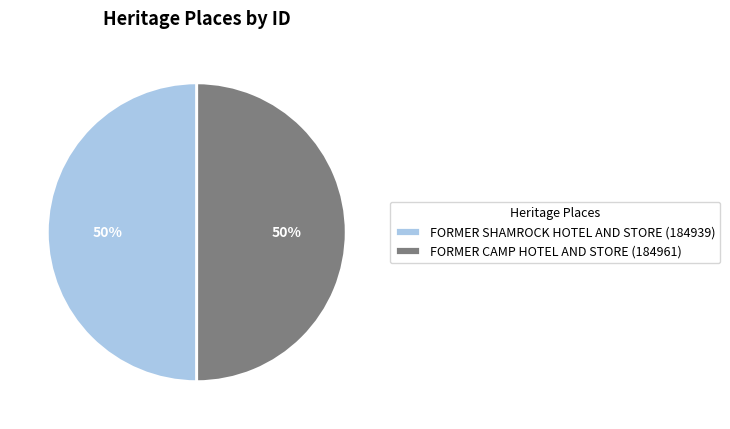

The FORMER SHAMROCK HOTEL AND STORE (184939) slice represents 61% of the pie. True or false?

False